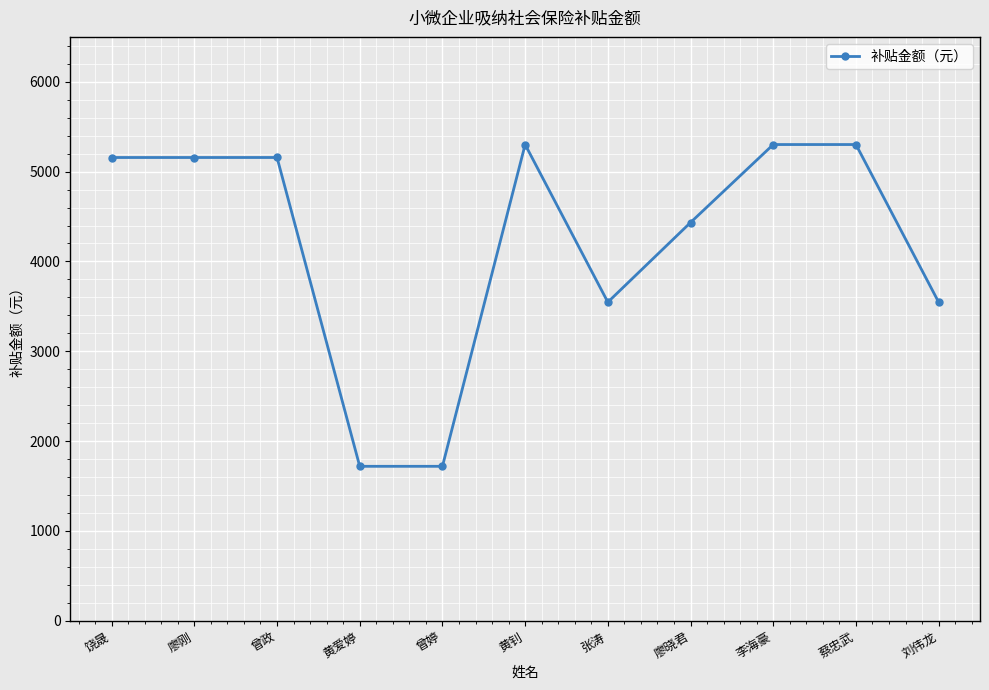

What is the smallest value displayed?

1719.1